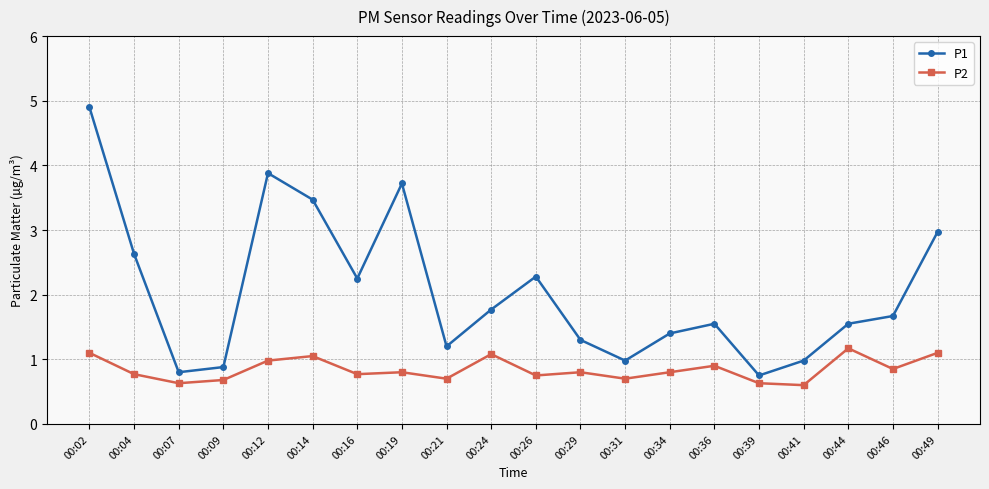

List the series in order of their peak value, lowest first.

P2, P1